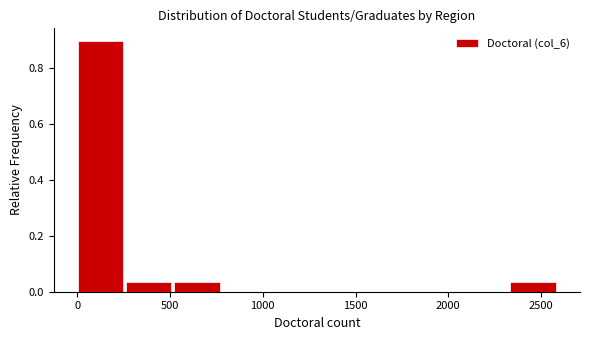

What is the height of the bar covering 250 to 500 on the x-axis? Neither the bar edges nor the heights are printed on the chart, so give them approximately, as read against the axes.

0.04